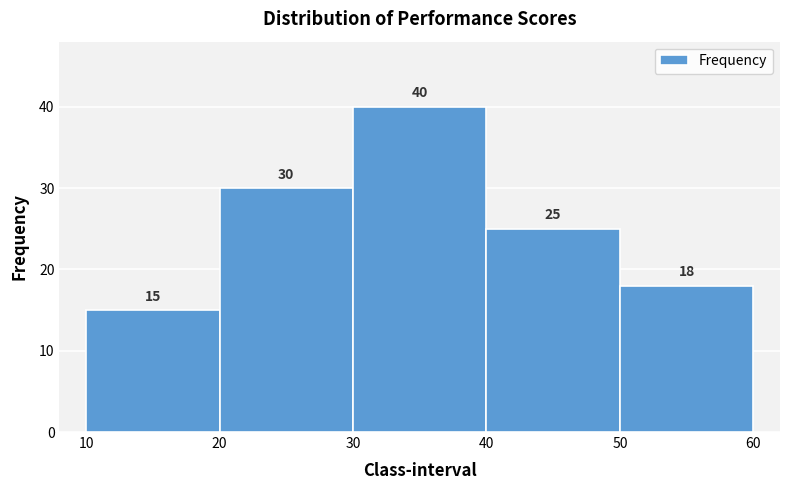

Reading left to right, transcribe this chart: for each bar, give the range it covers on the x-axis and its height.

10 to 20: 15
20 to 30: 30
30 to 40: 40
40 to 50: 25
50 to 60: 18